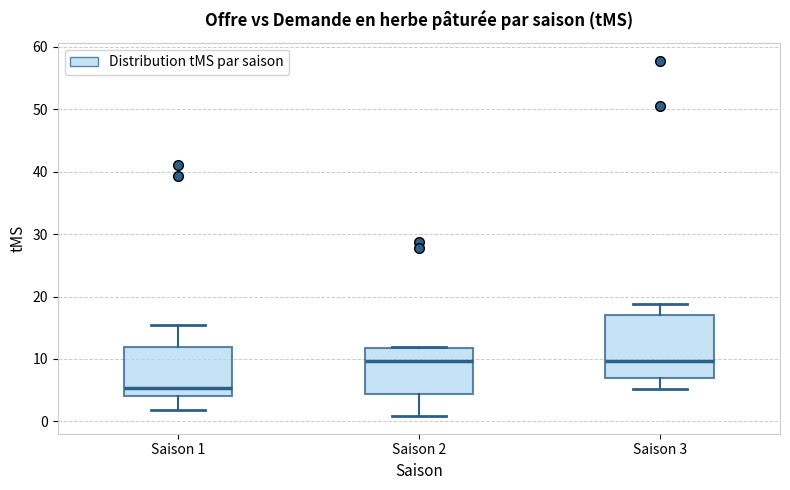

Comparing the boxes themselves (not the whiskers), which one is the tallest?

Saison 3